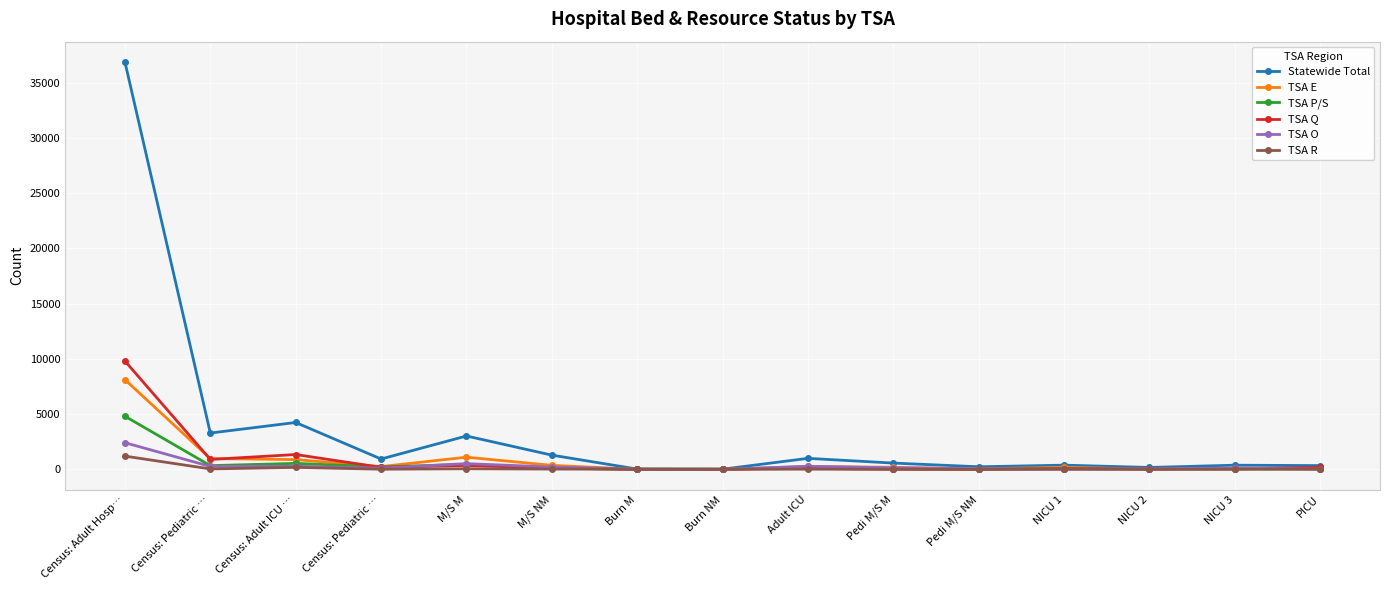

Reading left to right, transcribe all the data shown in this chart.

Statewide Total: Census: Adult Hosp…=36854	Census: Pediatric …=3281	Census: Adult ICU …=4237	Census: Pediatric …=931	M/S M=3015	M/S NM=1283	Burn M=21	Burn NM=11	Adult ICU=991	Pedi M/S M=563	Pedi M/S NM=229	NICU 1=375	NICU 2=168	NICU 3=372	PICU=334
TSA E: Census: Adult Hosp…=8111	Census: Pediatric …=972	Census: Adult ICU …=878	Census: Pediatric …=245	M/S M=1096	M/S NM=357	Burn M=3	Burn NM=0	Adult ICU=255	Pedi M/S M=183	Pedi M/S NM=48	NICU 1=174	NICU 2=25	NICU 3=109	PICU=54
TSA P/S: Census: Adult Hosp…=4802	Census: Pediatric …=332	Census: Adult ICU …=536	Census: Pediatric …=214	M/S M=452	M/S NM=107	Burn M=3	Burn NM=0	Adult ICU=158	Pedi M/S M=67	Pedi M/S NM=13	NICU 1=60	NICU 2=20	NICU 3=30	PICU=32
TSA Q: Census: Adult Hosp…=9798	Census: Pediatric …=891	Census: Adult ICU …=1337	Census: Pediatric …=178	M/S M=352	M/S NM=96	Burn M=0	Burn NM=0	Adult ICU=81	Pedi M/S M=8	Pedi M/S NM=6	NICU 1=49	NICU 2=38	NICU 3=42	PICU=174
TSA O: Census: Adult Hosp…=2406	Census: Pediatric …=260	Census: Adult ICU …=274	Census: Pediatric …=106	M/S M=515	M/S NM=205	Burn M=0	Burn NM=0	Adult ICU=274	Pedi M/S M=134	Pedi M/S NM=47	NICU 1=9	NICU 2=39	NICU 3=110	PICU=20
TSA R: Census: Adult Hosp…=1193	Census: Pediatric …=34	Census: Adult ICU …=175	Census: Pediatric …=8	M/S M=51	M/S NM=20	Burn M=15	Burn NM=11	Adult ICU=12	Pedi M/S M=0	Pedi M/S NM=0	NICU 1=17	NICU 2=3	NICU 3=4	PICU=12